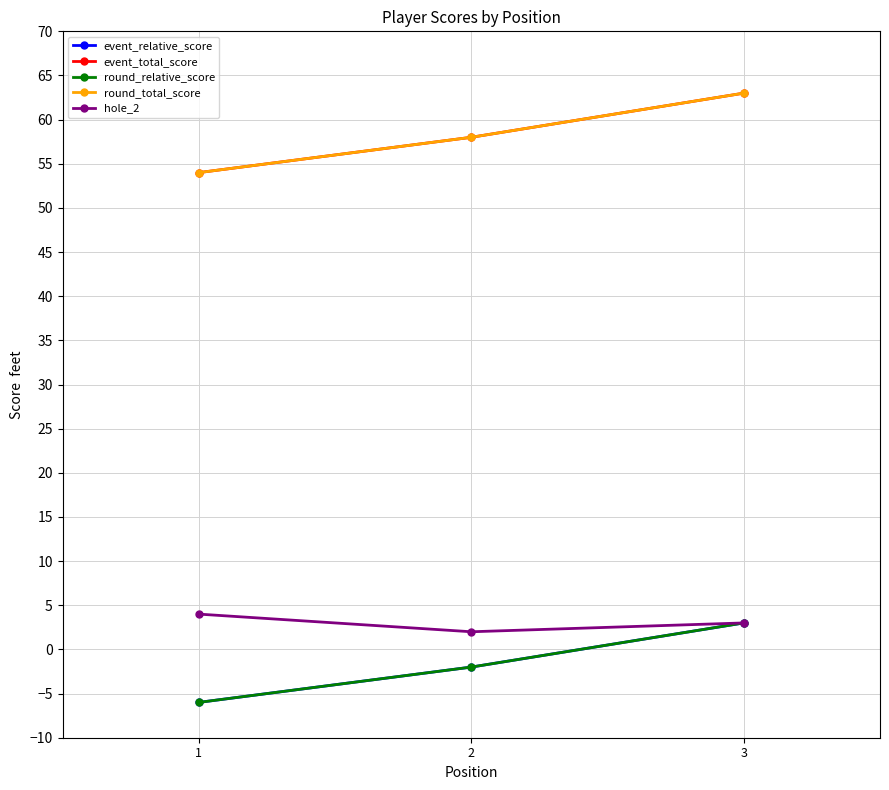

How many categories are shown in the chart?

3